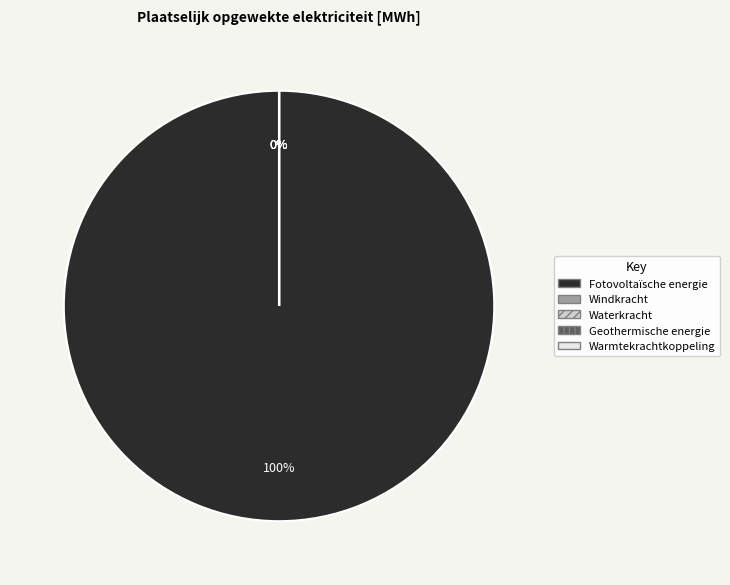

The Windkracht slice represents 14% of the pie. True or false?

False